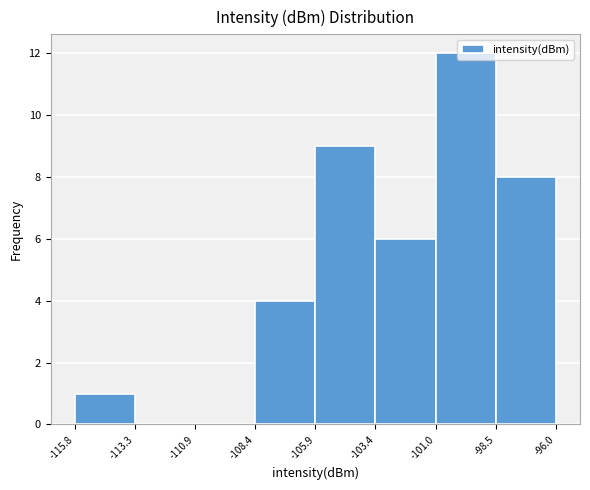

Reading left to right, transcribe this chart: for each bar, give the range it covers on the x-axis and its height. The values are not printed on the chart, so give them approximately, as read against the axis.

-115.8 to -113.3: 1
-113.3 to -110.9: 0
-110.9 to -108.4: 0
-108.4 to -105.9: 4
-105.9 to -103.4: 9
-103.4 to -101.0: 6
-101.0 to -98.5: 12
-98.5 to -96.0: 8